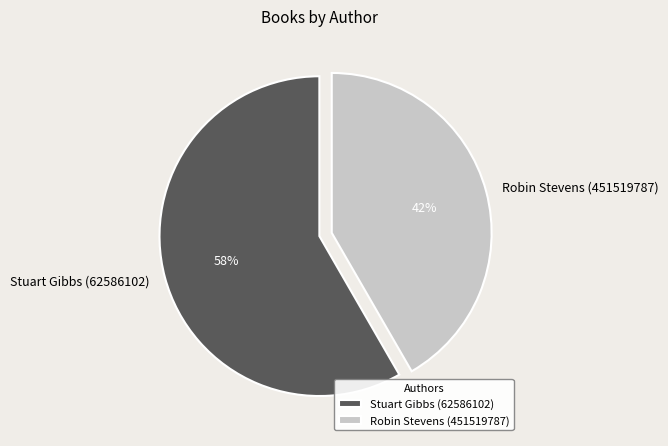

Does Robin Stevens (451519787) represent more than half of the total?

No